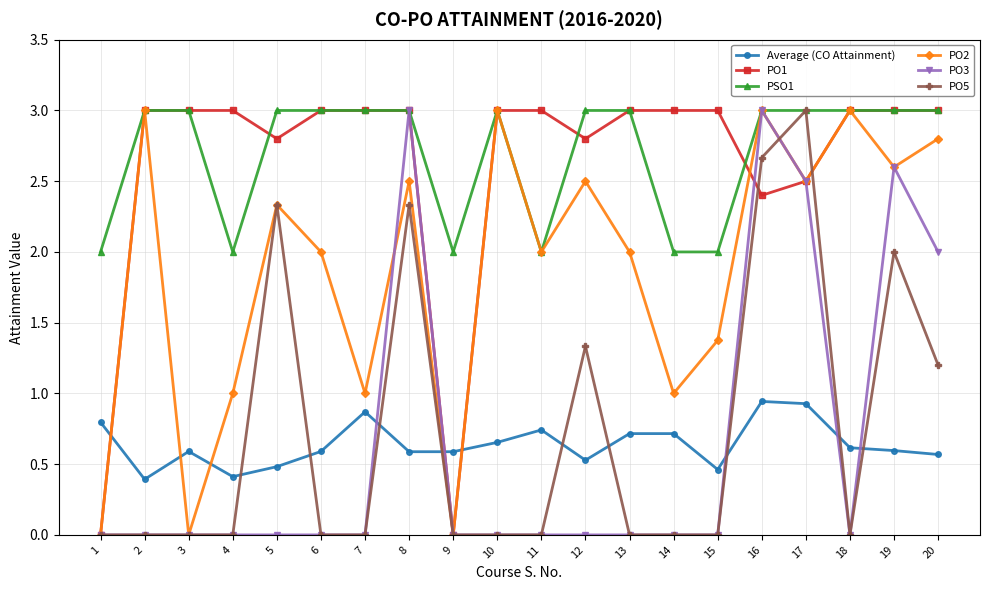

At which label does PO2 first exceed 2?

2